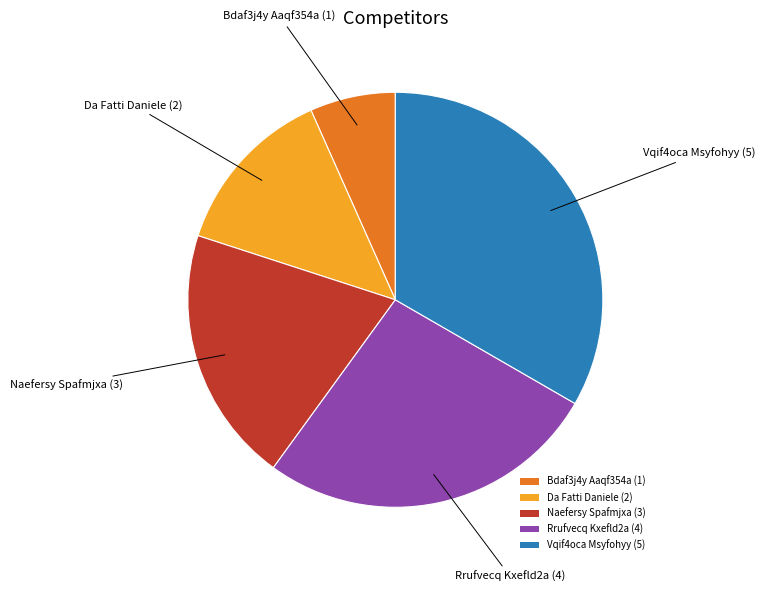

Which has a higher value, Bdaf3j4y Aaqf354a or Da Fatti Daniele?

Da Fatti Daniele